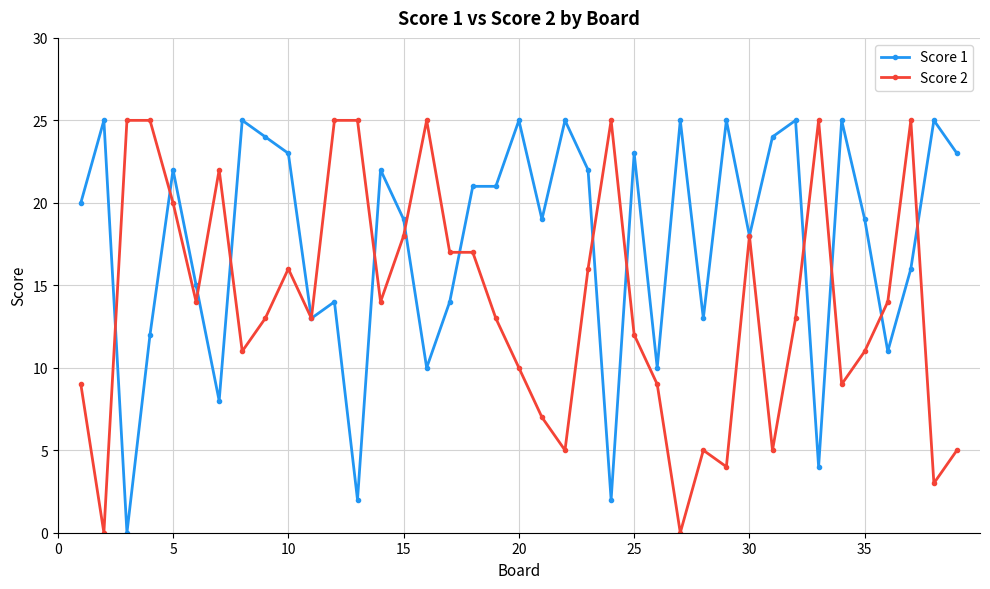

What are all the series names shown in the legend?

Score 1, Score 2